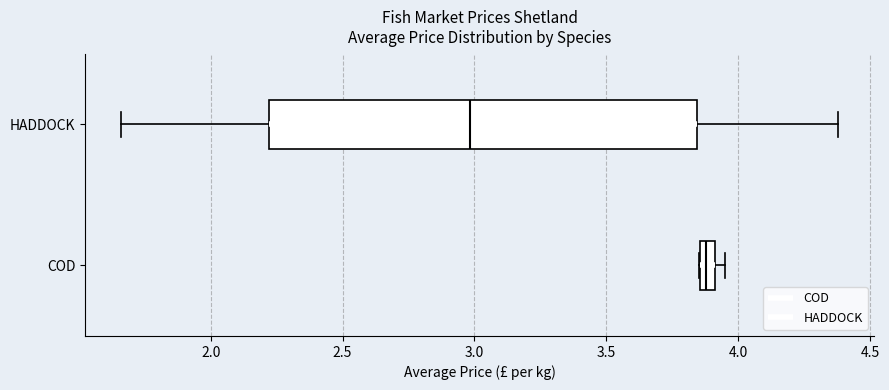

Which box is the widest, from its left edge to its right edge?

HADDOCK